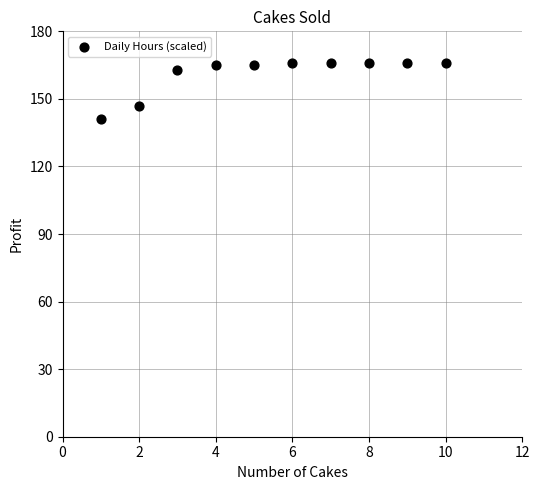

What Y value in the scatter plot is closest to 153?

147